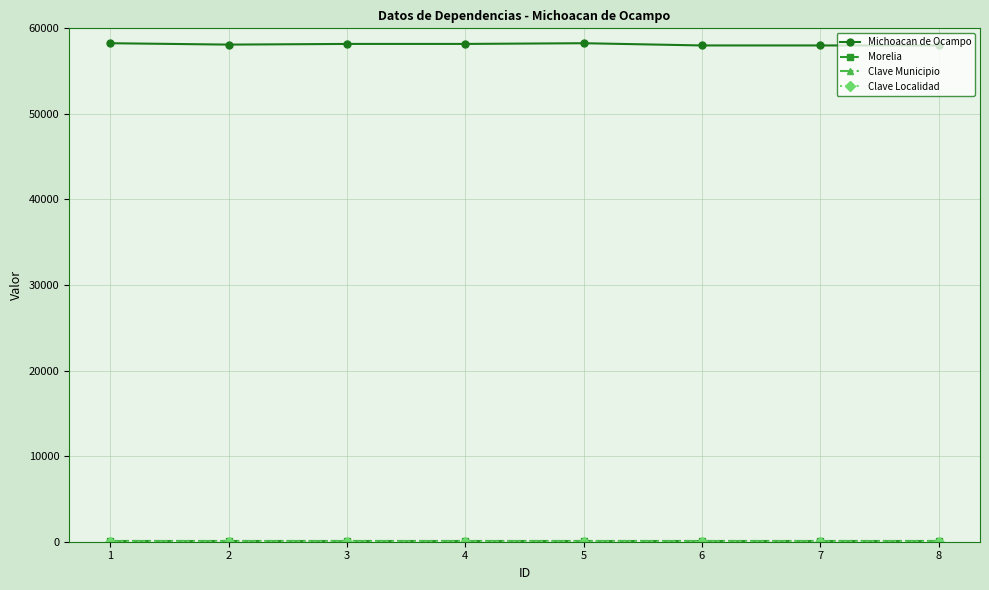

Which category has the lowest value in the Morelia series?

1